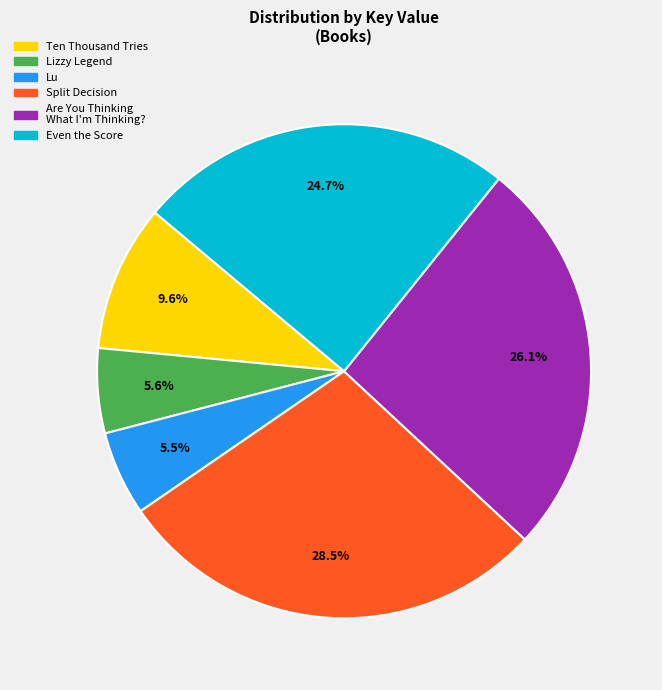

How many slices are in this pie chart?

6